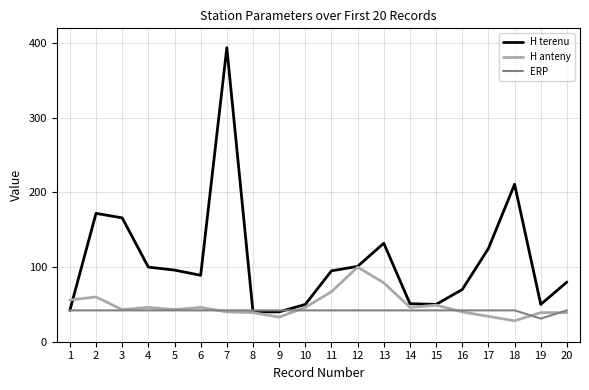

What is the difference between the second highest and minimum values in the H terenu series?

171